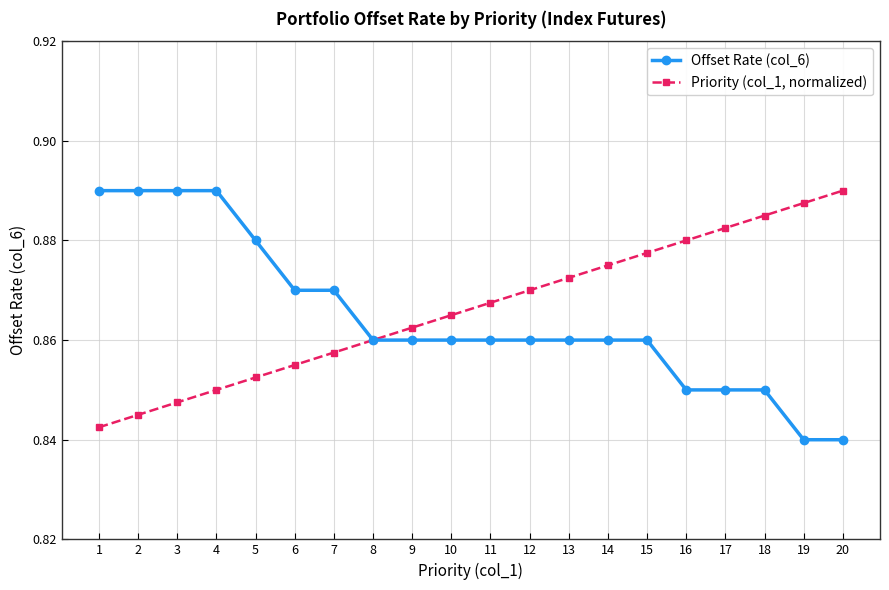

Which category has the highest value in the Priority (col_1, normalized) series?

20